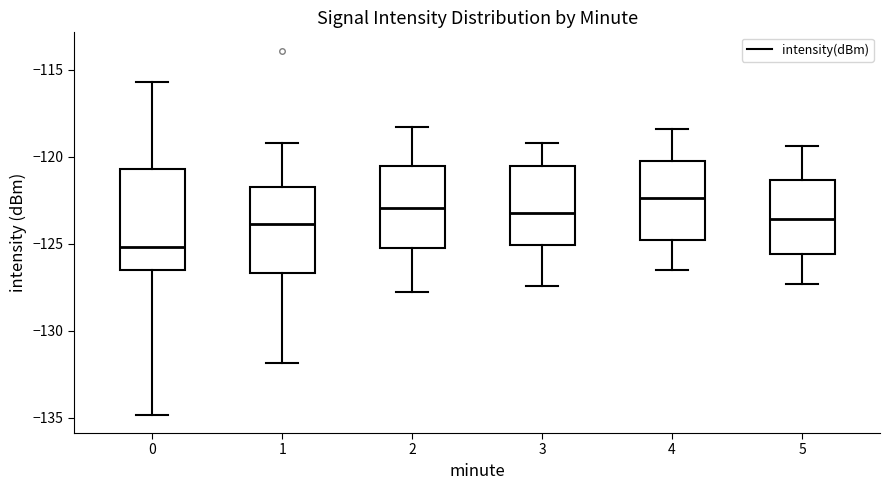

Where does the upper whisker of the box at x = 0 end on the y-axis? The values are not printed on the chart, so give them approximately, as read against the axis.

-115.5